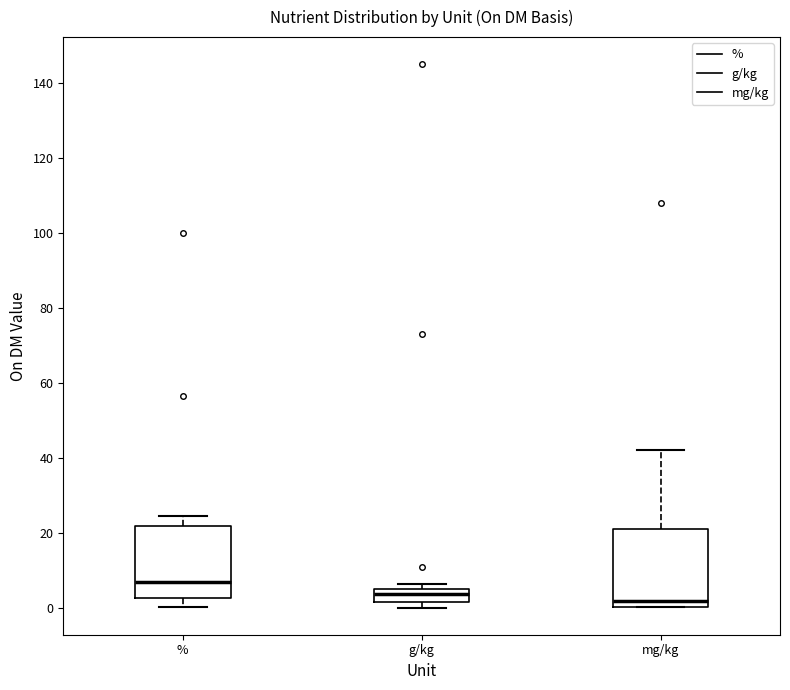

Reading left to right, transcribe this box plot: for each box, give where its median line is, the range the box spans, and where its two whiskers end, as read against the y-axis. The values are not printed on the chart, so give them approximately, as read against the axis.

%: median 6, box 2 to 22, whiskers 0 to 24
g/kg: median 4, box 2 to 6, whiskers 0 to 6 (just above the box's upper edge)
mg/kg: median 2, box 0 to 22, whiskers 0 to 42